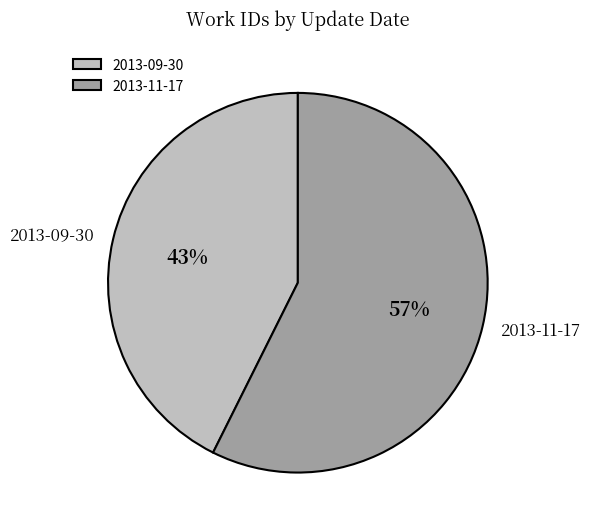

To the nearest percent, what is the average slice percentage?

50%